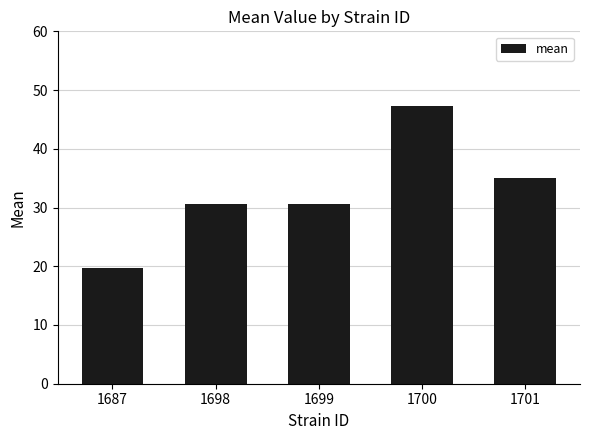

What is the value of the 1st bar from the left?

19.7